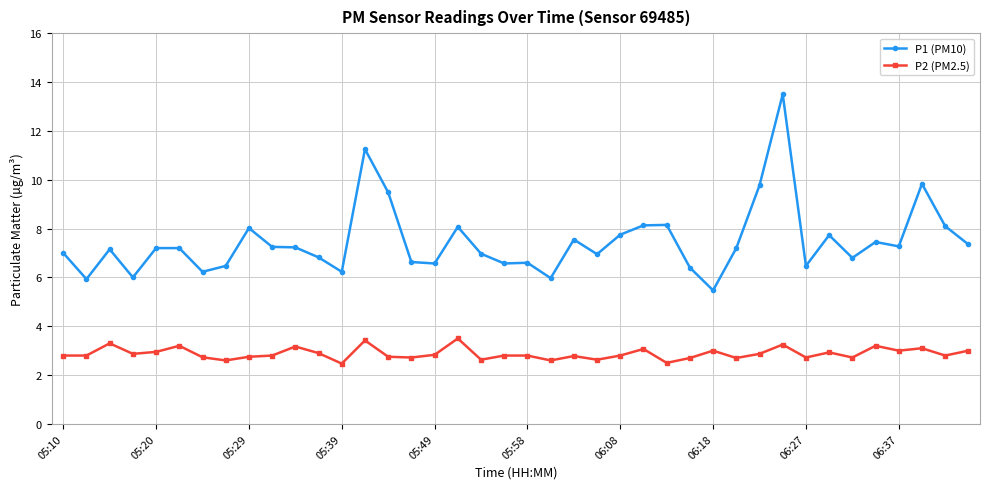

Which series has the widest spread of values?

P1 (PM10)